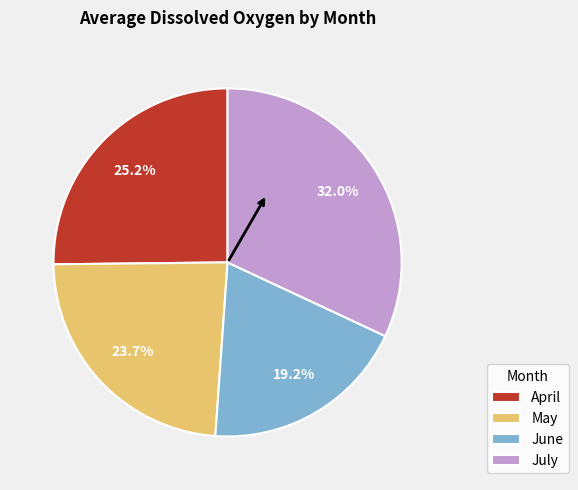

Combined, what portion of the pie is April and May?

48.9%